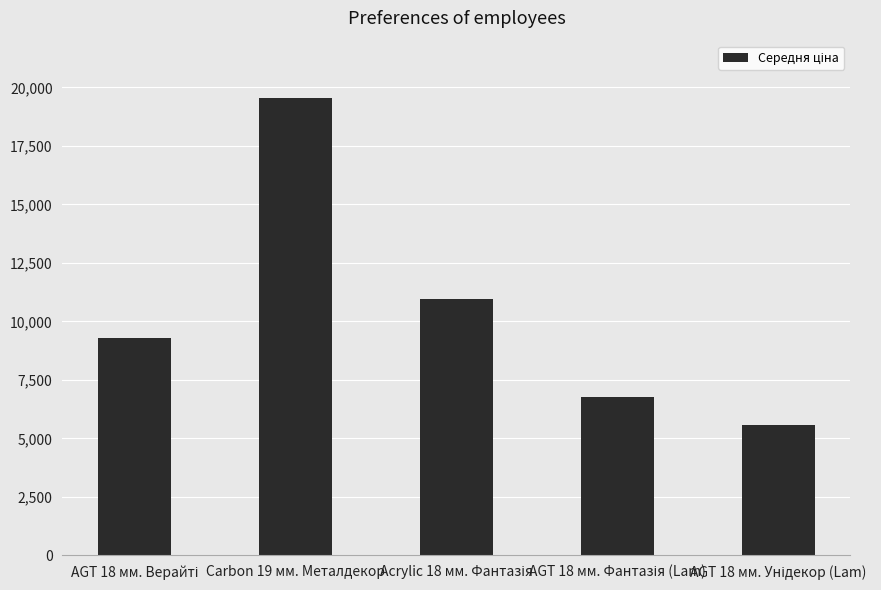

What is the value of the 1st bar from the left?

9290.5